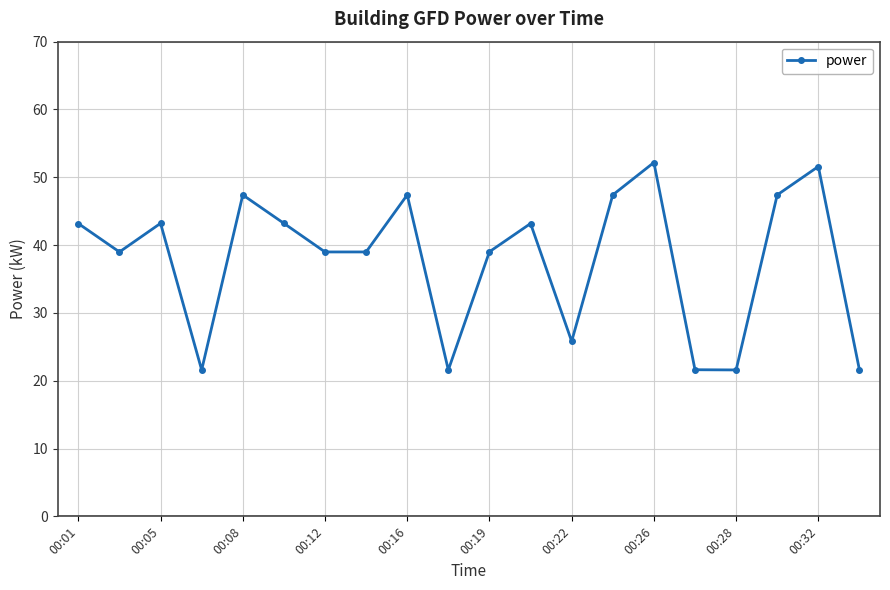

What is the difference between the maximum and second lowest values?

30.6